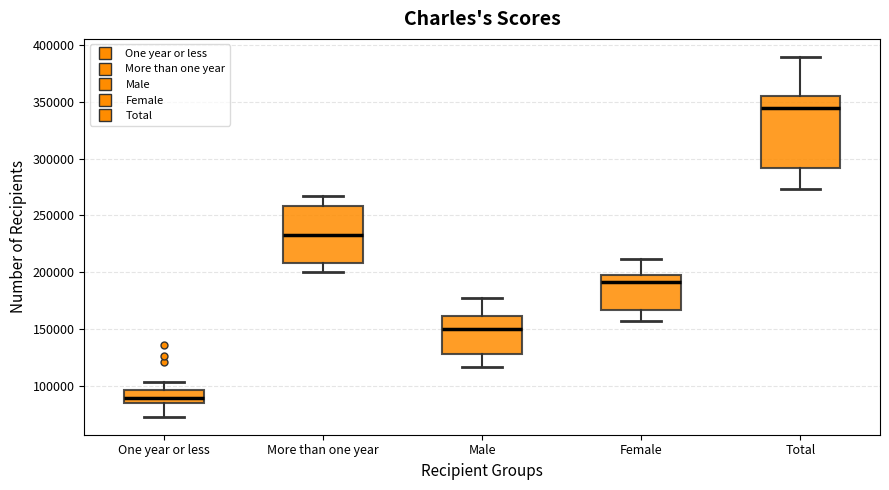

Reading left to right, read every box against the y-axis: the position of its median line, the range the box covers, and the ends of its whiskers. The values are not printed on the chart, so give them approximately, as read against the axis.

One year or less: median 90000, box 85000 to 95000, whiskers 75000 to 105000
More than one year: median 230000, box 210000 to 260000, whiskers 200000 to 265000
Male: median 150000, box 130000 to 160000, whiskers 115000 to 180000
Female: median 190000, box 165000 to 200000, whiskers 155000 to 210000
Total: median 345000, box 290000 to 355000, whiskers 275000 to 390000